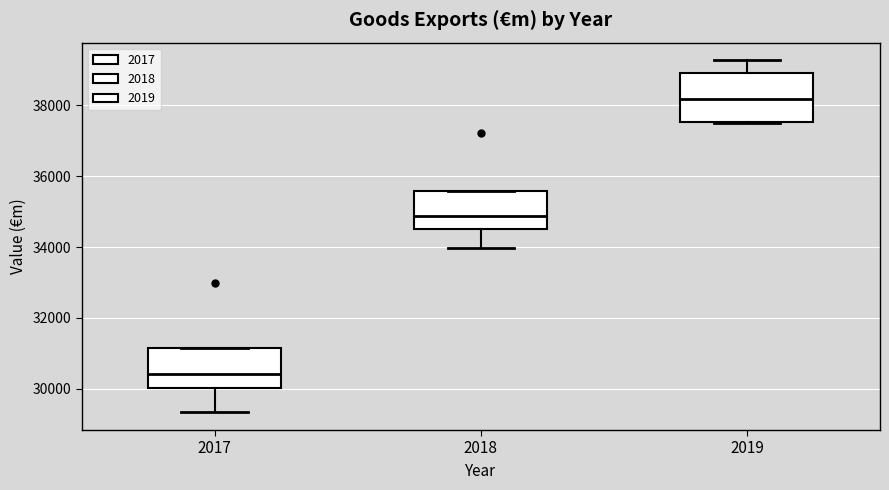

Reading left to right, transcribe this box plot: for each box, give where its median line is, the range the box spans, and where its two whiskers end, as read against the y-axis. The values are not printed on the chart, so give them approximately, as read against the axis.

2017: median 30400, box 30000 to 31200, whiskers 29400 to 31200
2018: median 34800, box 34600 to 35600, whiskers 34000 to 35600
2019: median 38200, box 37600 to 39000, whiskers 37600 to 39200